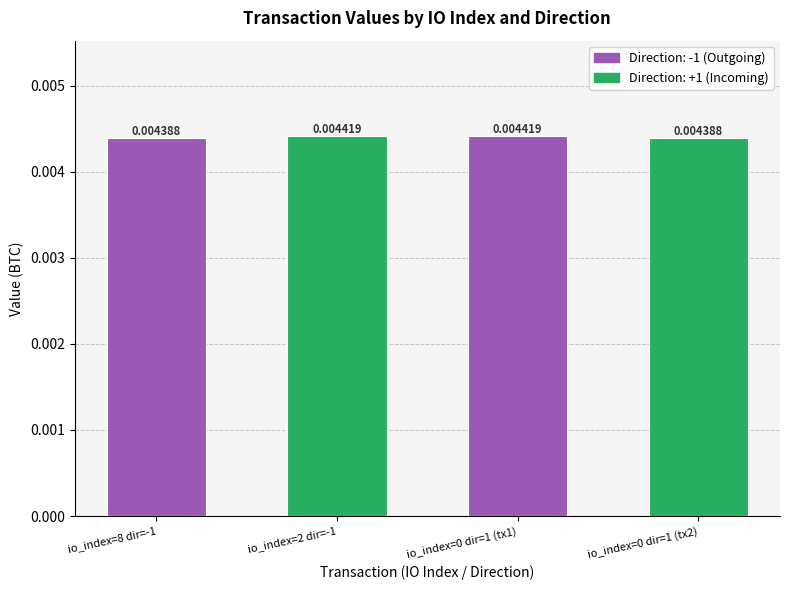

Count the number of categories in the chart.

4